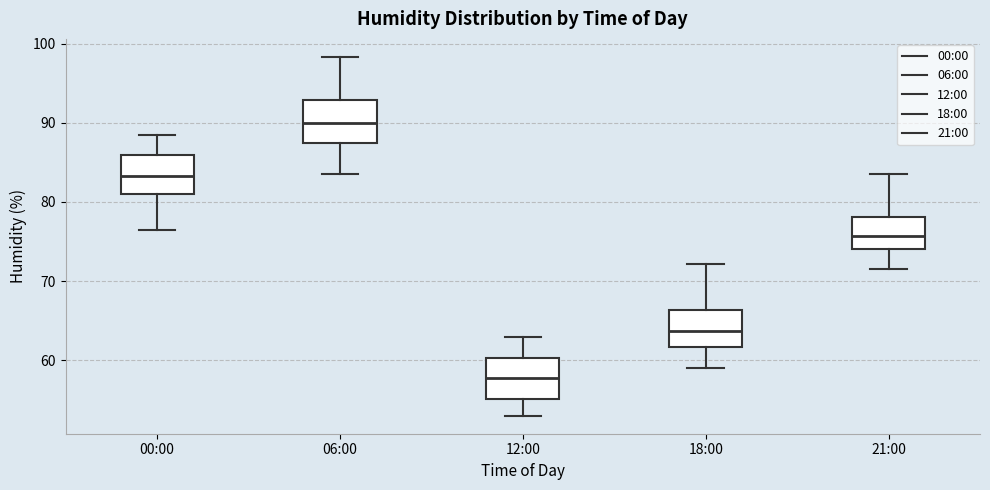

Reading left to right, read every box against the y-axis: the position of its median line, the range the box covers, and the ends of its whiskers. The values are not printed on the chart, so give them approximately, as read against the axis.

00:00: median 83, box 81 to 86, whiskers 77 to 89
06:00: median 90, box 88 to 93, whiskers 84 to 98
12:00: median 58, box 55 to 60, whiskers 53 to 63
18:00: median 64, box 62 to 66, whiskers 59 to 72
21:00: median 76, box 74 to 78, whiskers 72 to 84